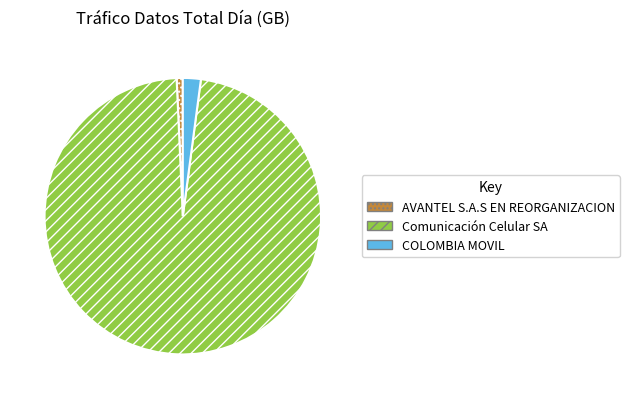

Is it true that COLOMBIA MOVIL is 2% of the pie?

True